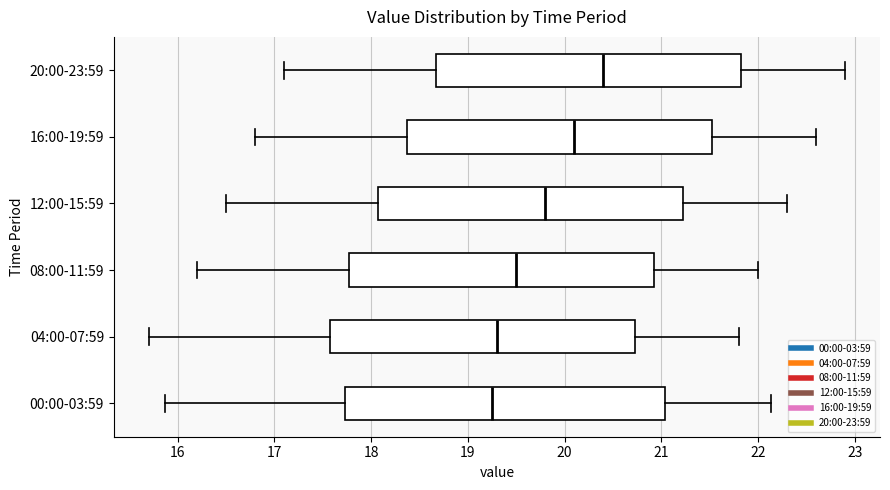

Reading bottom to top, transcribe this box plot: for each box, give where its median line is, the range the box spans, and where its two whiskers end, as read against the x-axis. The values are not printed on the chart, so give them approximately, as read against the axis.

00:00-03:59: median 19.3, box 17.7 to 21.0, whiskers 15.9 to 22.1
04:00-07:59: median 19.3, box 17.6 to 20.7, whiskers 15.7 to 21.8
08:00-11:59: median 19.5, box 17.8 to 20.9, whiskers 16.2 to 22.0
12:00-15:59: median 19.8, box 18.1 to 21.2, whiskers 16.5 to 22.3
16:00-19:59: median 20.1, box 18.4 to 21.5, whiskers 16.8 to 22.6
20:00-23:59: median 20.4, box 18.7 to 21.8, whiskers 17.1 to 22.9